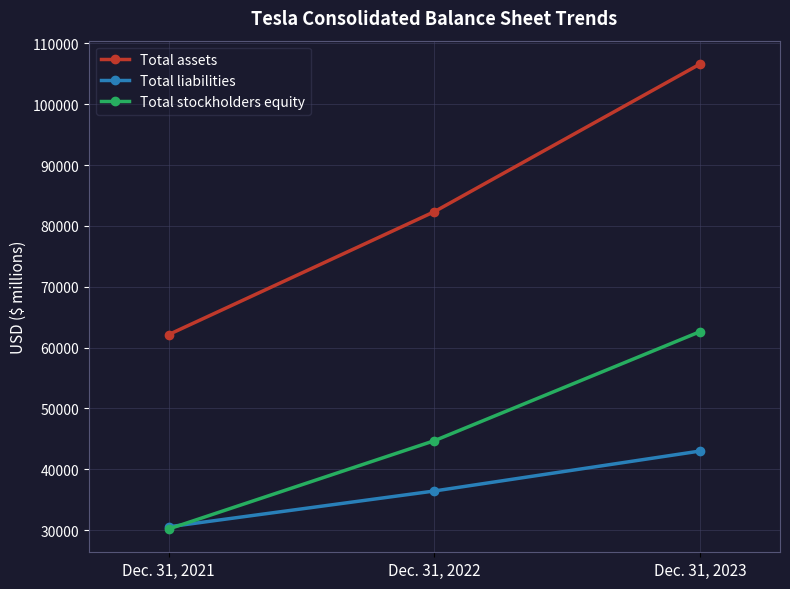

Where is Total stockholders equity nearest to the value 46411?

Dec. 31, 2022